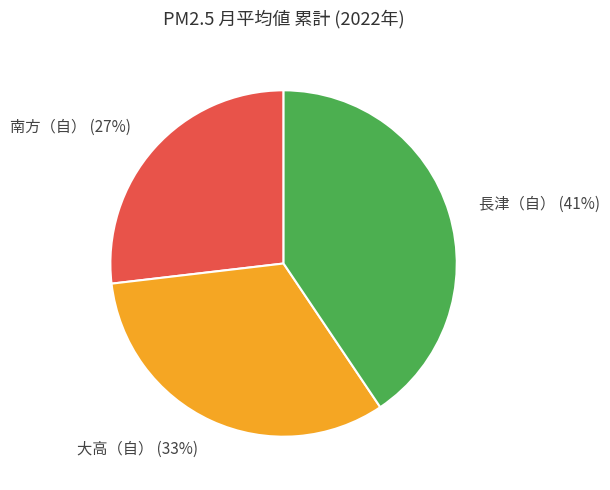

Do 長津（自） and 大高（自） together represent more than half of the pie?

Yes